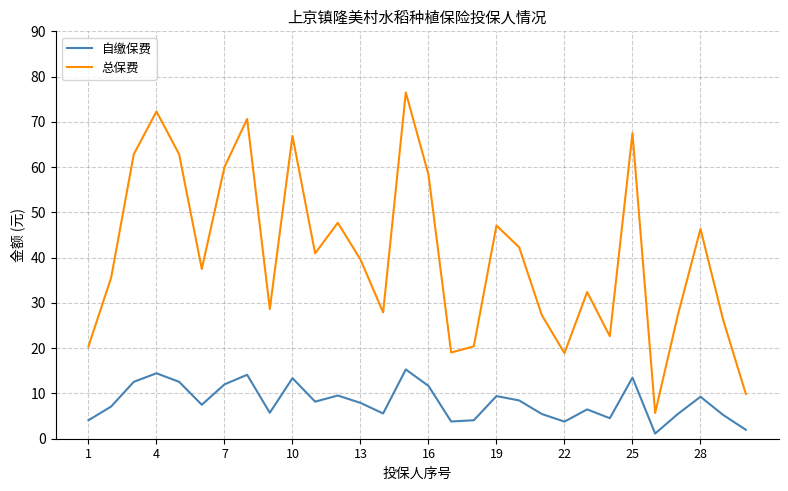

What is the average value of the 自缴保费 series?

8.1